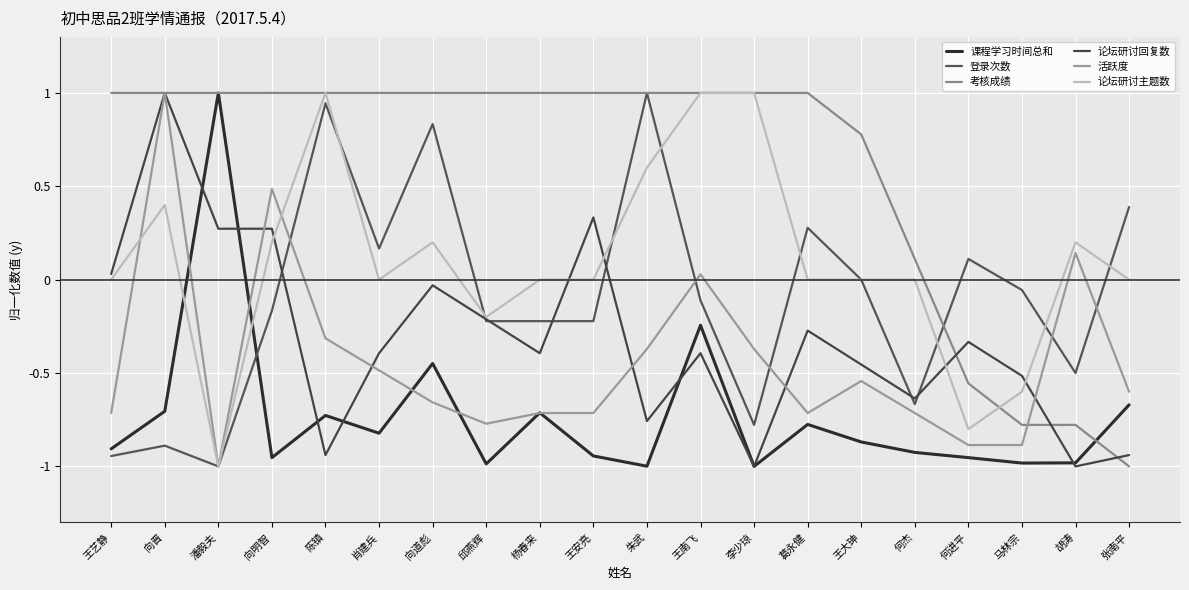

The value of 考核成绩 at 向晋 is 0.7. True or false?

False